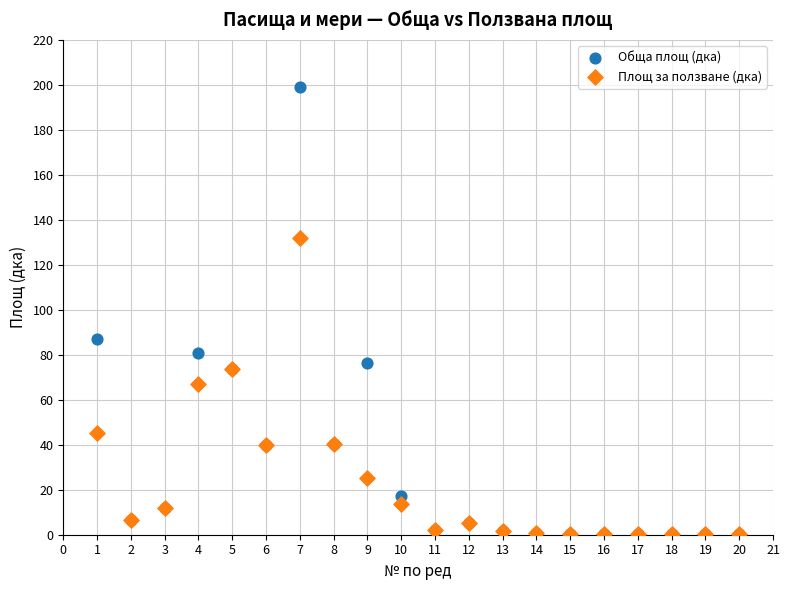

Across all series, what Y value is closest to 99?

86.8